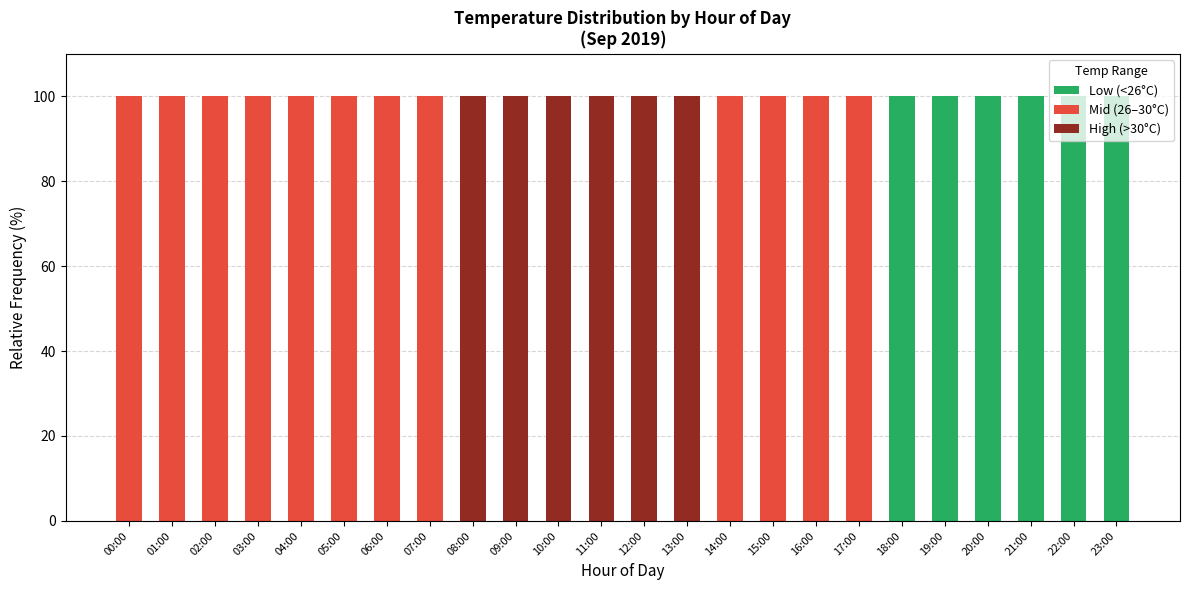

What is the maximum value for Low (<26°C)?

100